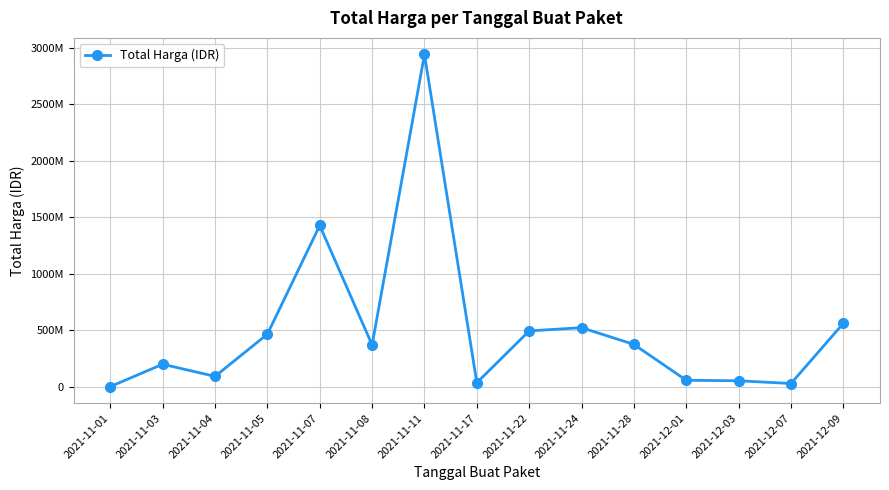

Which category has the highest value across all series?

2021-11-11